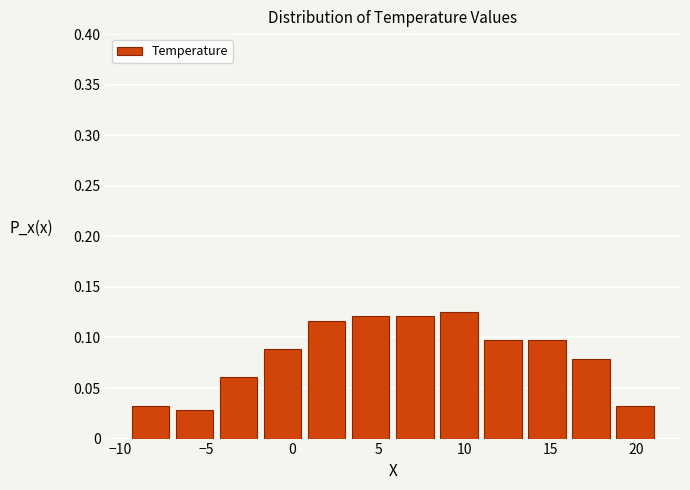

How tall is the bar that spans 8.5 to 11.0 on the x-axis? Neither the bar edges nor the heights are printed on the chart, so give them approximately, as read against the axes.

0.125